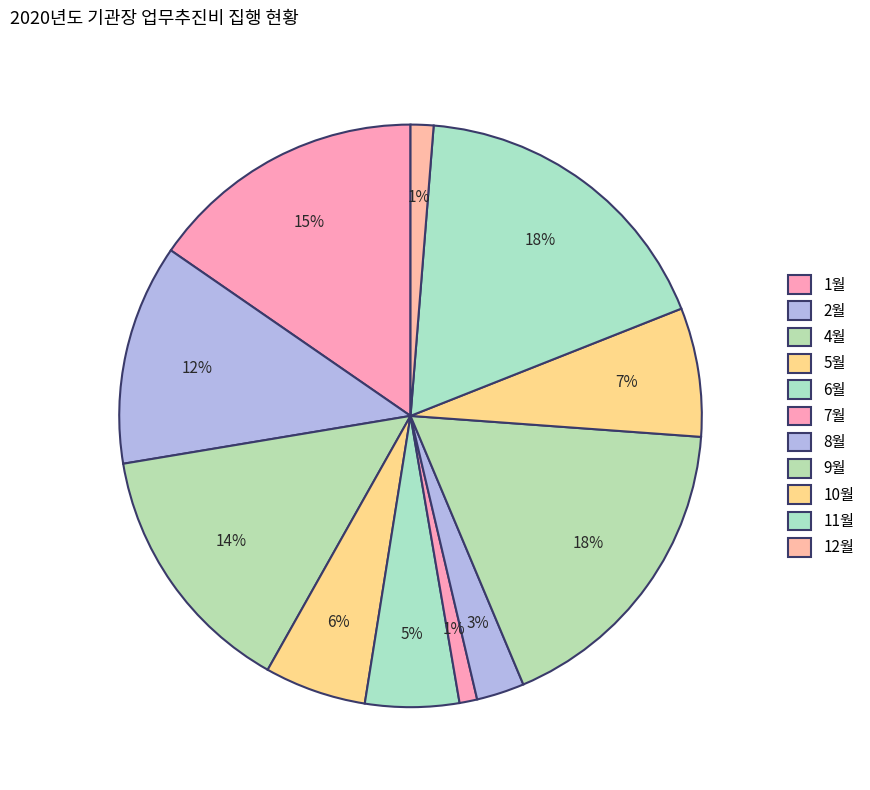

To the nearest percent, what is the difference between the 6월 and 10월 slice percentages?

2%